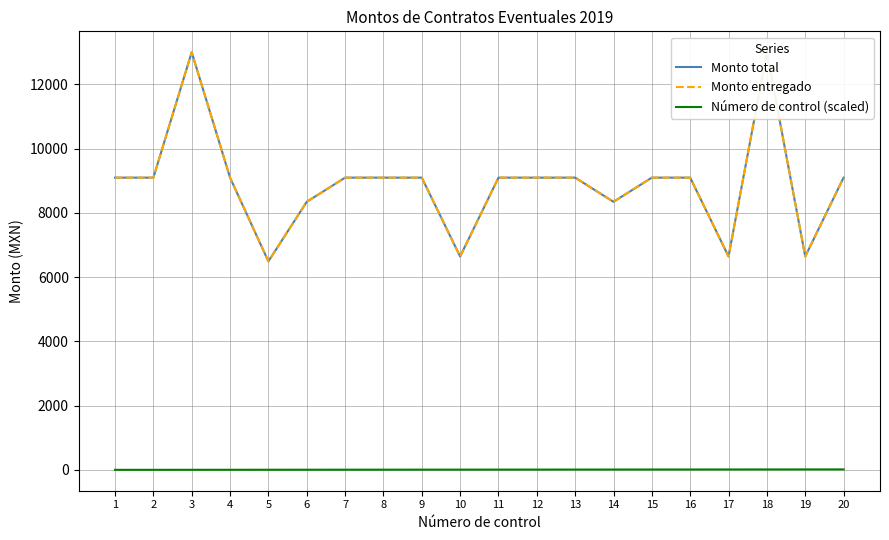

What is the minimum value shown in the chart?

0.7